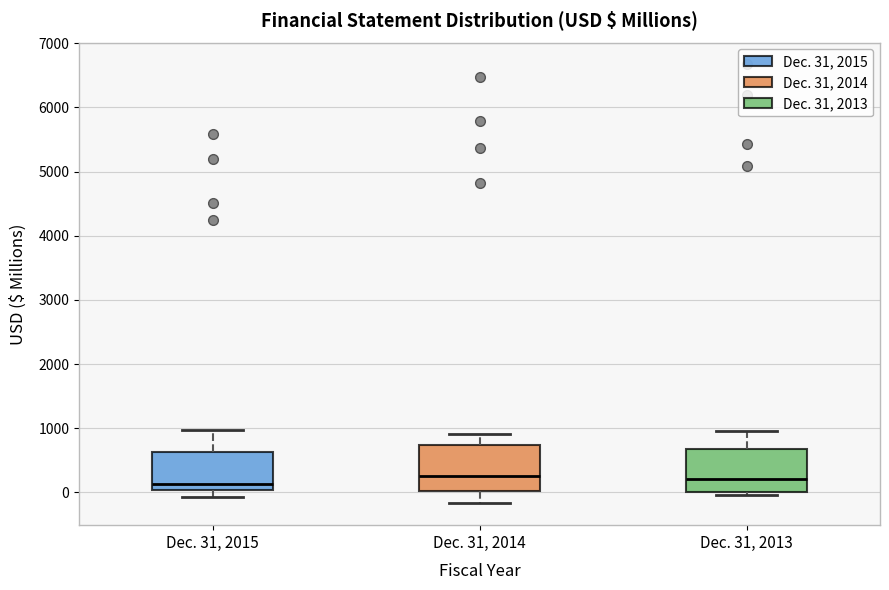

Where does the median line of the box for Dec. 31, 2013 sit on the y-axis? The values are not printed on the chart, so give them approximately, as read against the axis.

200